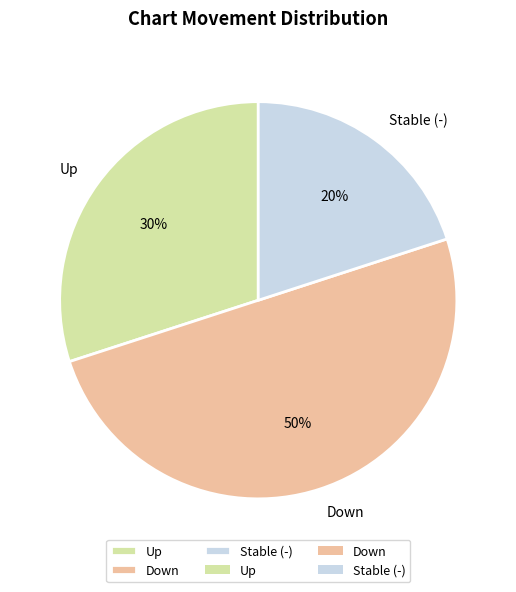

What is the ratio of the value at Up to the value at Stable (-)?

1.5